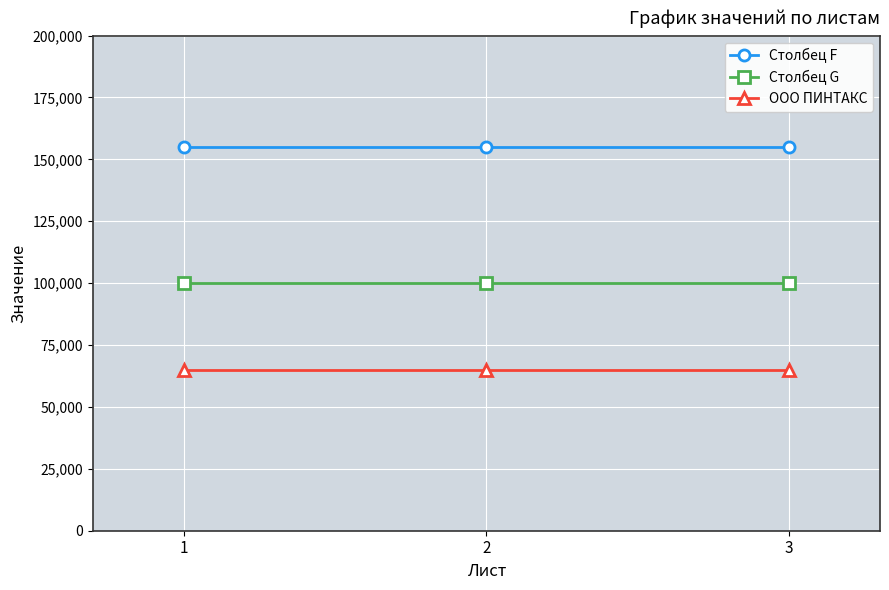

List the series in order of their overall mean, highest first.

Столбец F, Столбец G, ООО ПИНТАКС